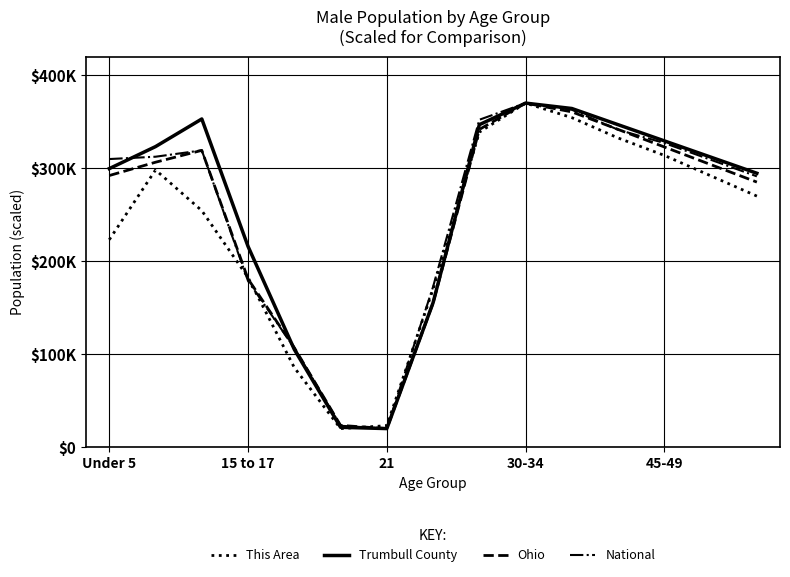

List the series in order of their overall mean, highest first.

Trumbull County, National, Ohio, This Area